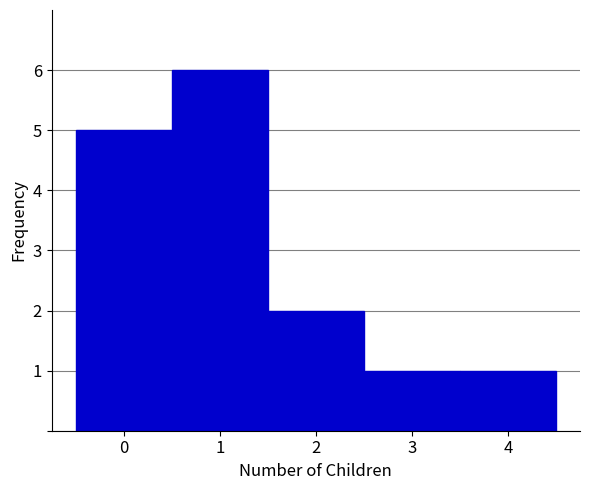

What is the height of the bar covering 3.5 to 4.5 on the x-axis? The values are not printed on the chart, so give them approximately, as read against the axis.

1